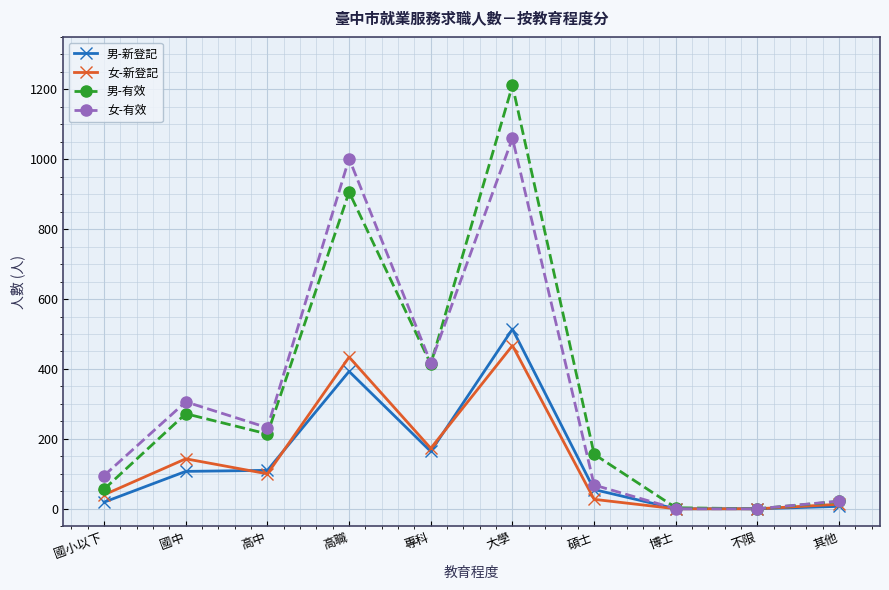

At 國小以下, list the series in order from largest to smallest.

女-有效, 男-有效, 女-新登記, 男-新登記